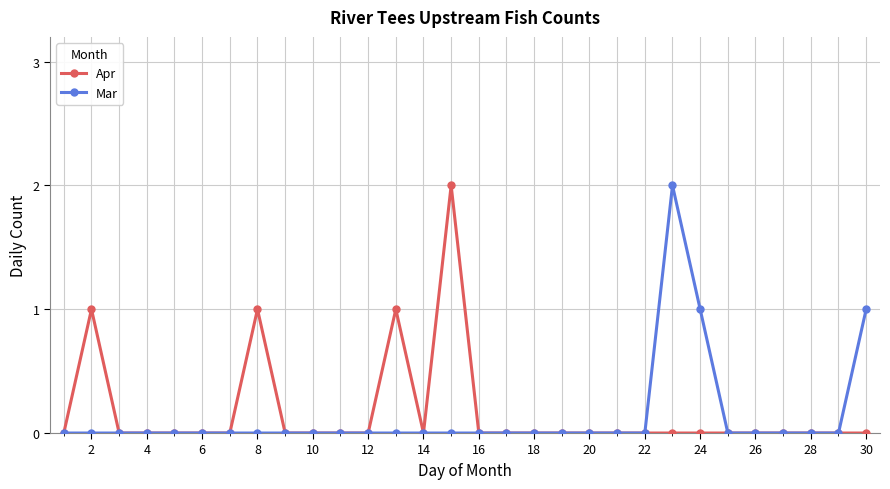

How many series are shown in this chart?

2